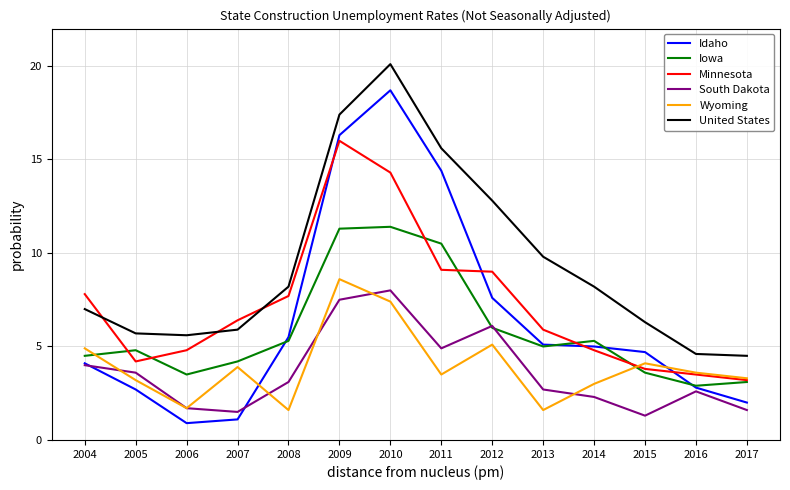

The value of Minnesota at 2009 is 16.0. True or false?

True